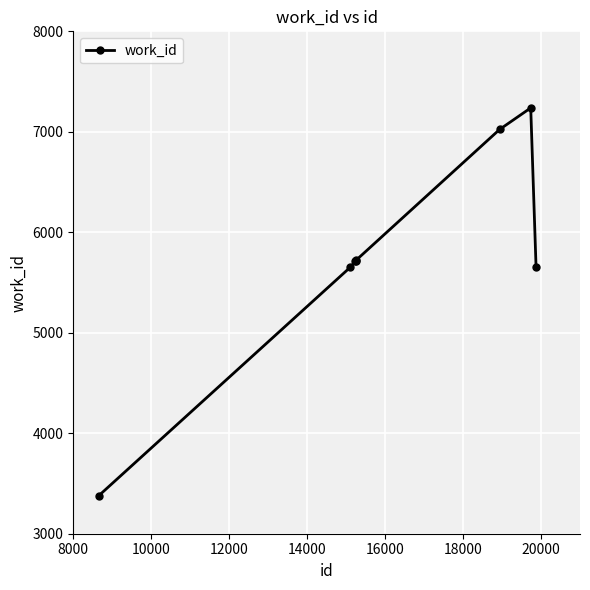

What is the smallest value displayed?

3380